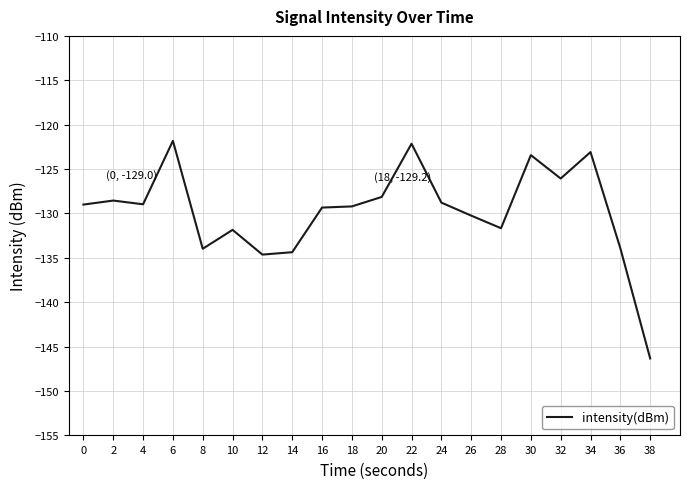

What is the difference between the maximum and minimum values?

24.5